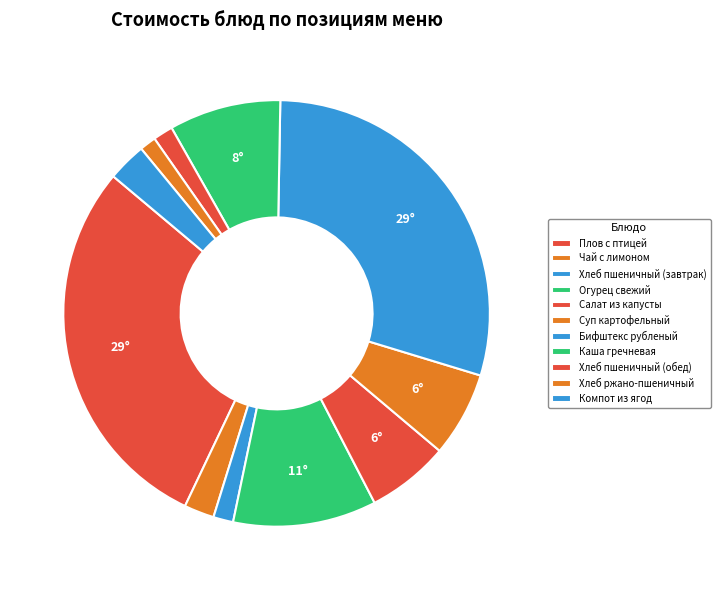

What percentage is the Хлеб пшеничный (обед) slice, to the nearest percent?

2%